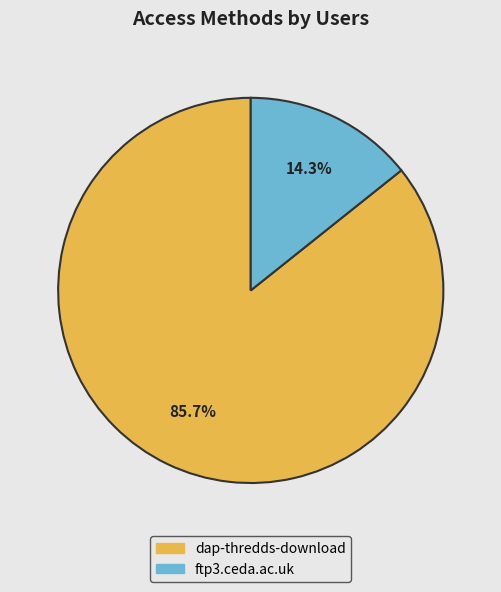

To the nearest percent, what is the difference between the largest and smallest slice percentages?

71%